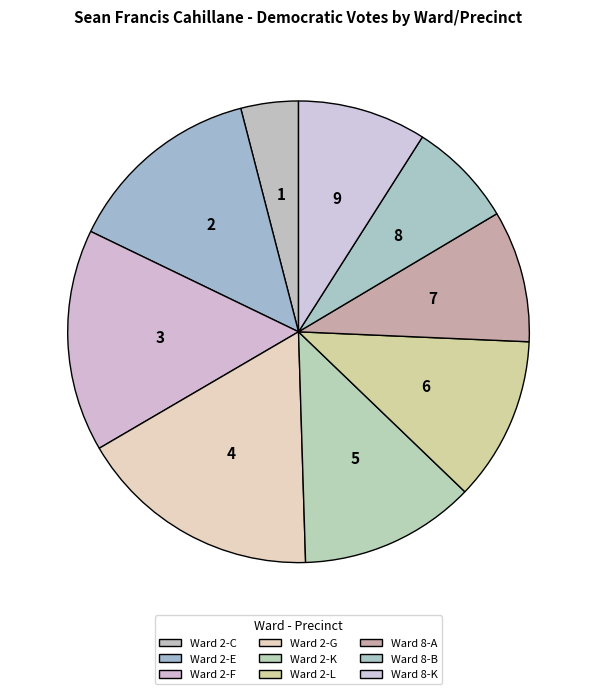

What is the smallest slice in the pie chart?

Ward 2-C